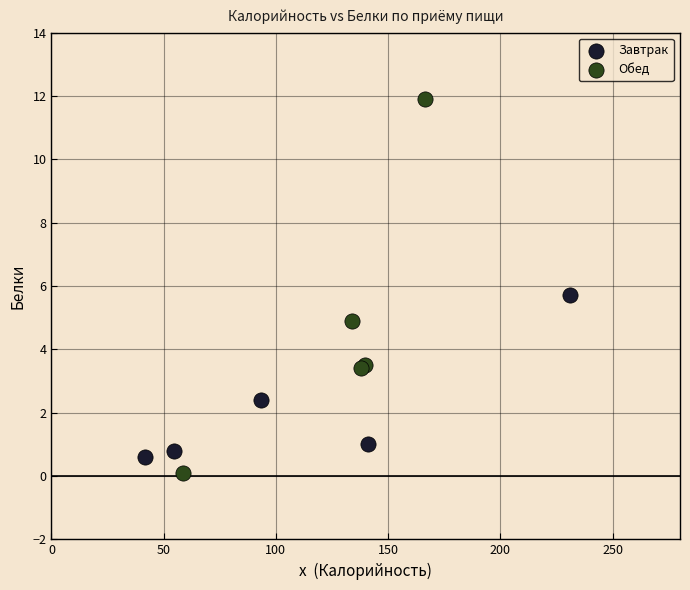

Which series has the largest Y range (max minus min)?

Обед